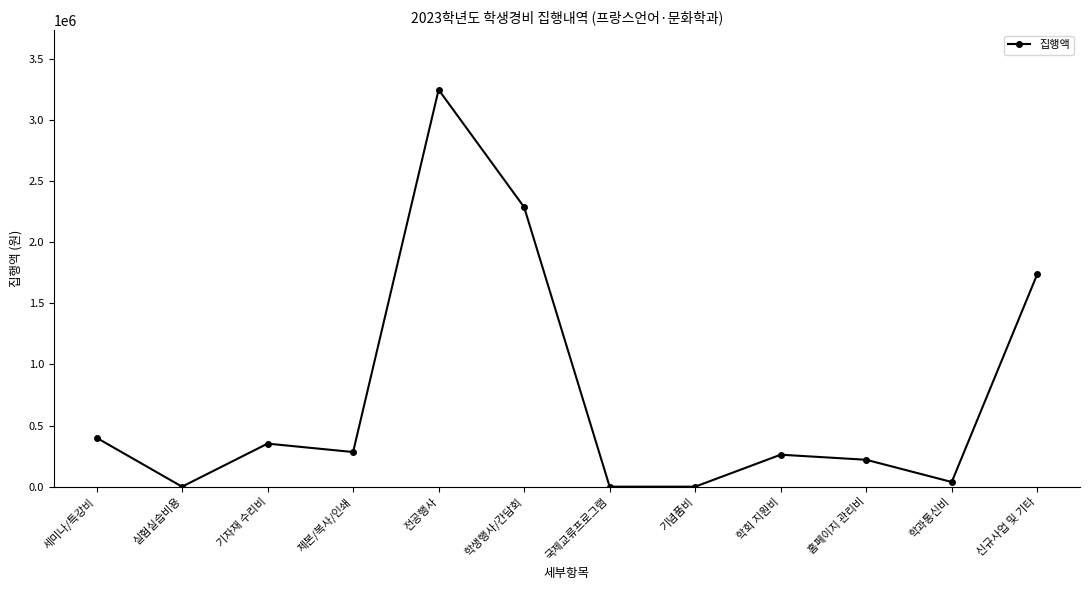

What is the change in value from 실험실습비용 to 학회 지원비?

+261400